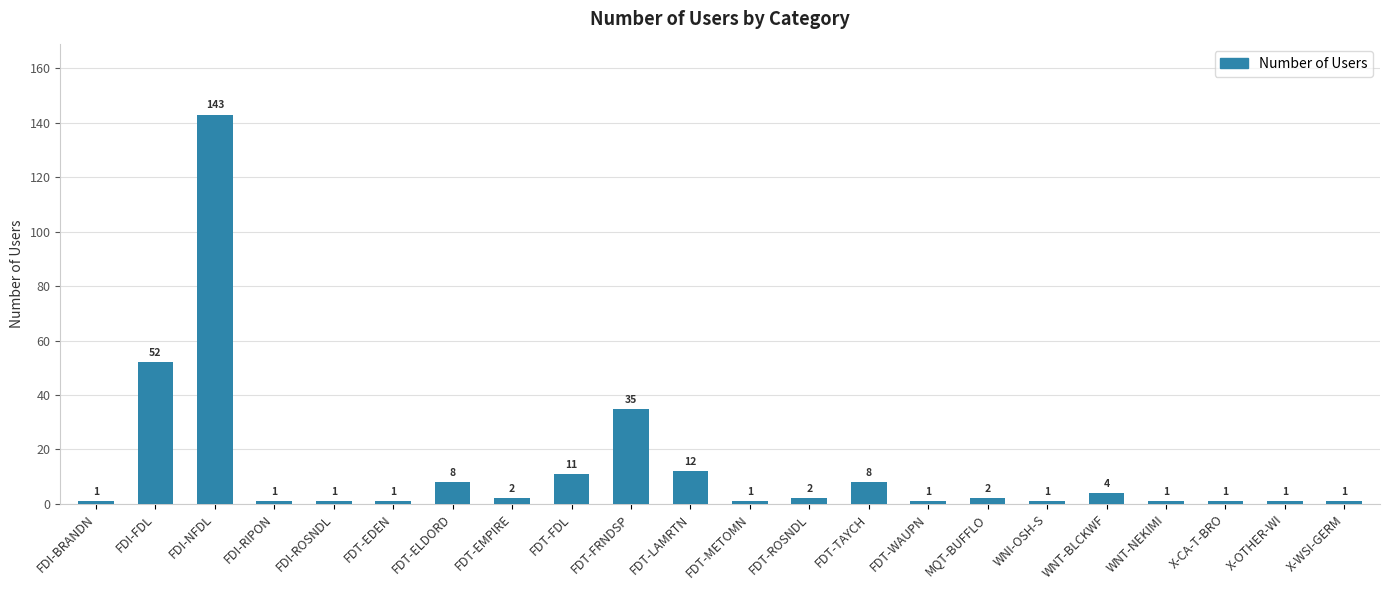

What is the smallest value displayed?

1